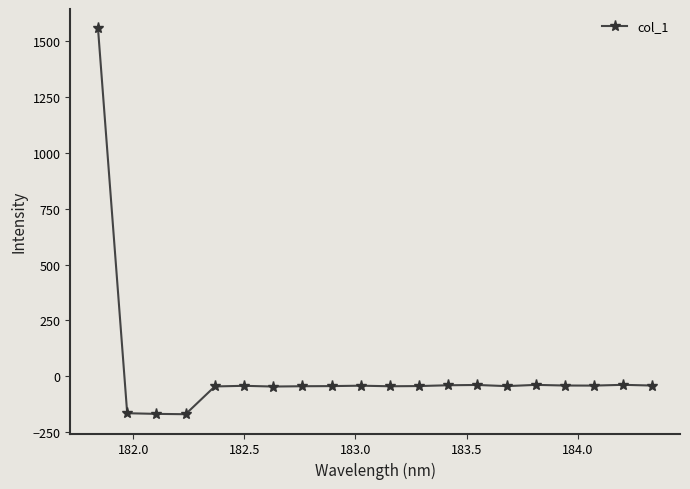

What is the average value?

18.4